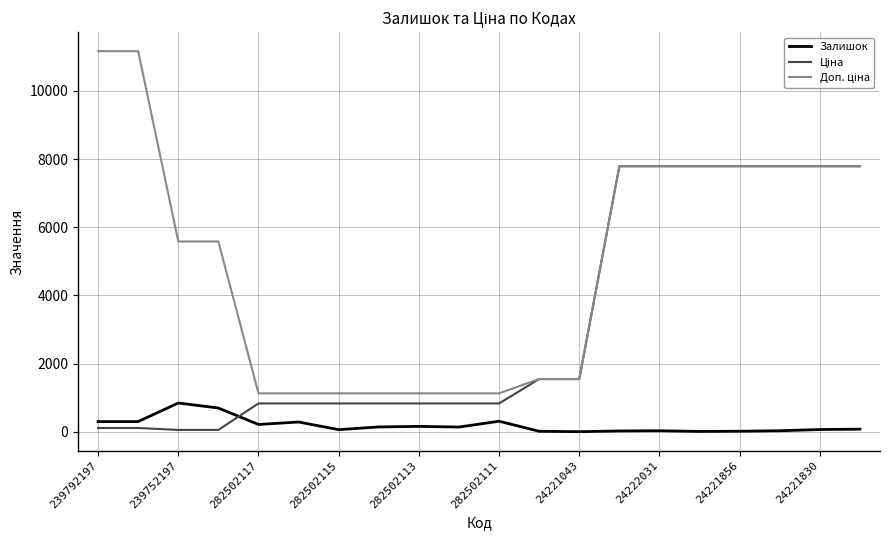

How many lines are shown in the chart?

3